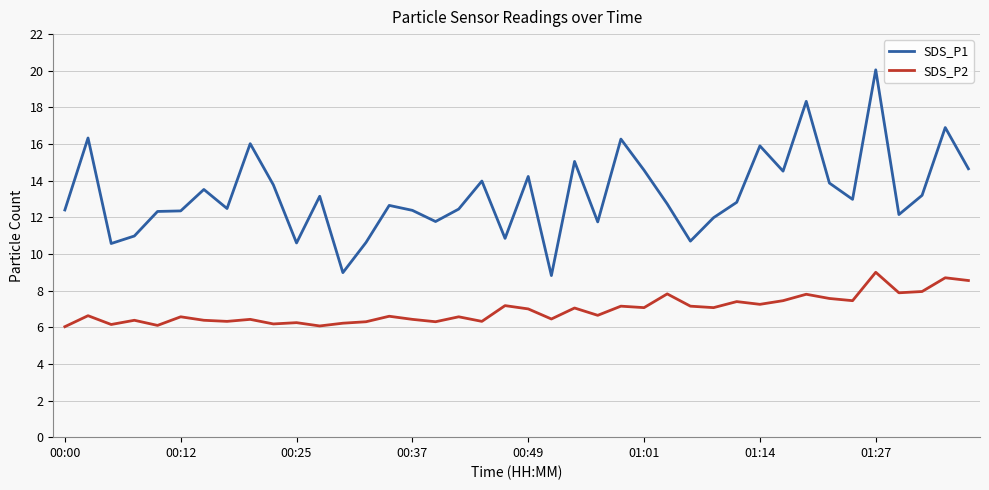

Which series has the largest total across all categories?

SDS_P1